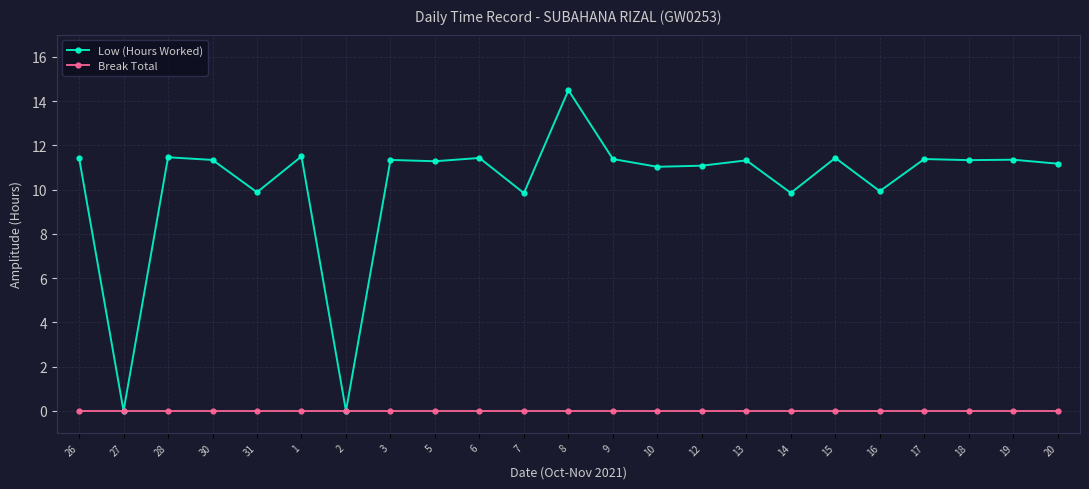

What are all the series names shown in the legend?

Low (Hours Worked), Break Total